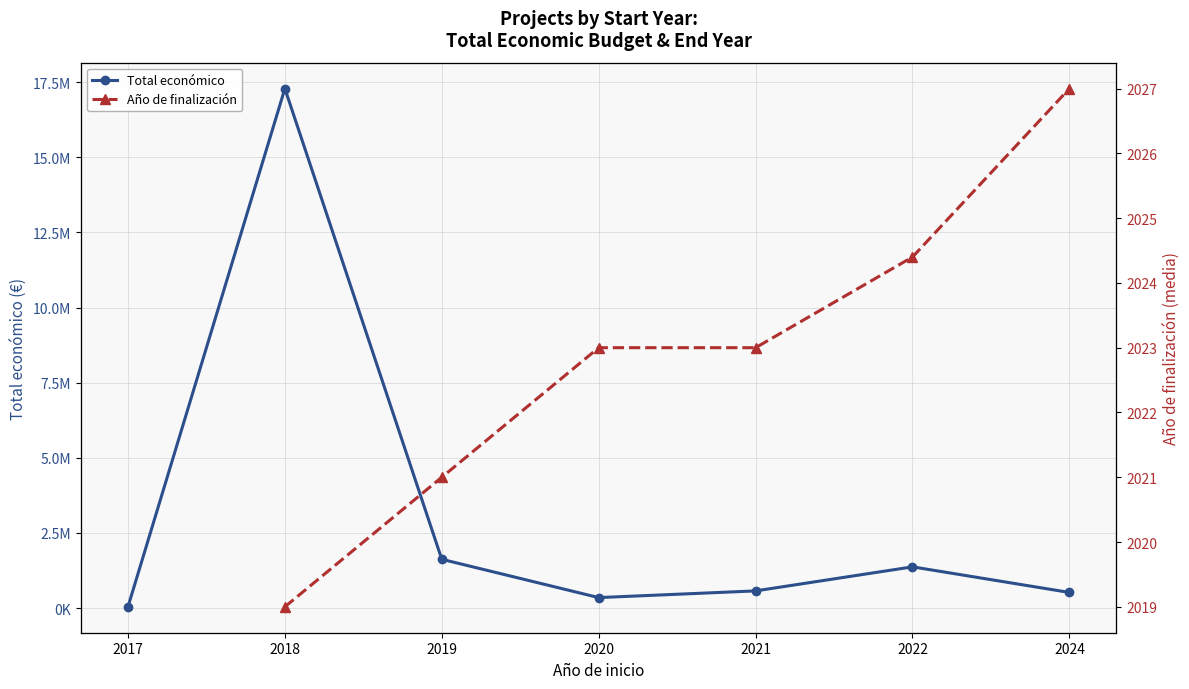

How many interior local valleys does the Total económico series have?

1